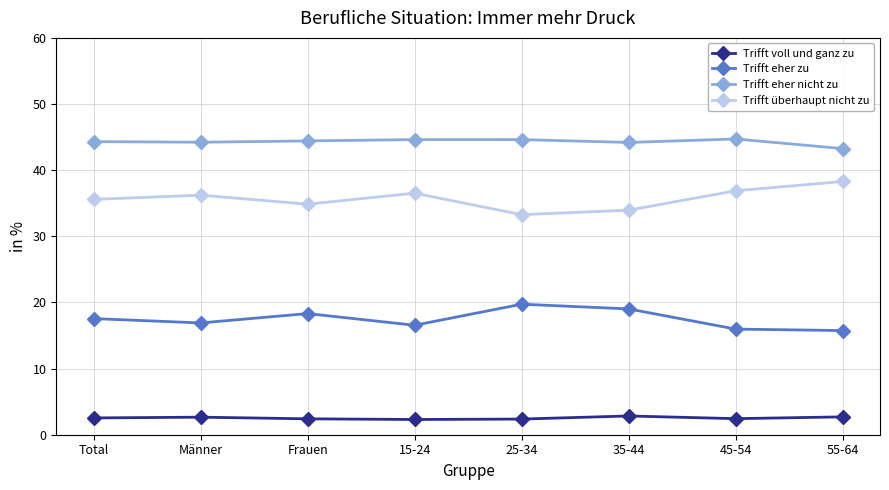

What are all the series names shown in the legend?

Trifft voll und ganz zu, Trifft eher zu, Trifft eher nicht zu, Trifft überhaupt nicht zu